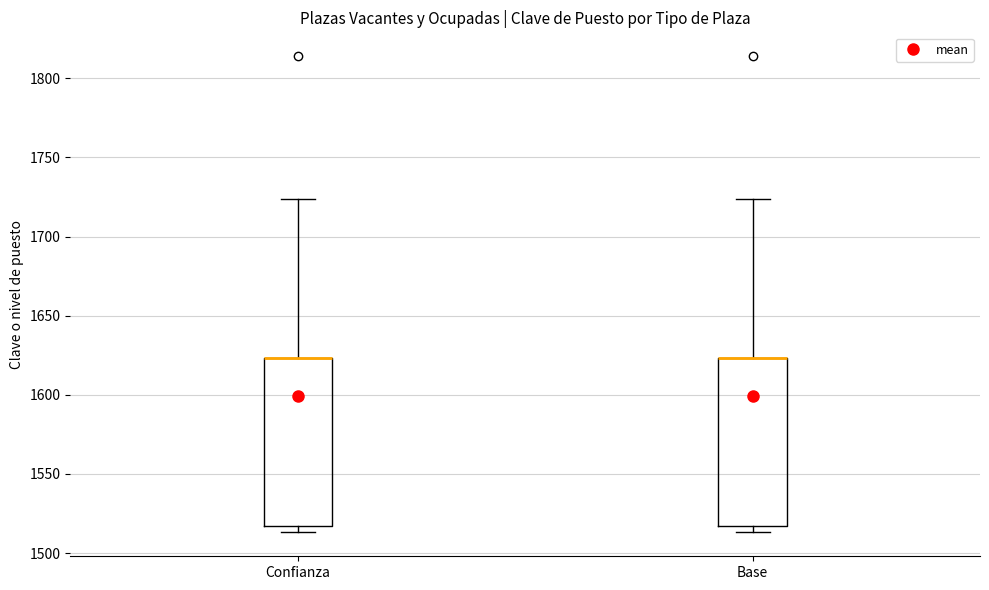

Reading left to right, read every box against the y-axis: the position of its median line, the range the box covers, and the ends of its whiskers. The values are not printed on the chart, so give them approximately, as read against the axis.

Confianza: median 1625 (drawn on the box's upper edge), box 1515 to 1625, whiskers 1515 (just below the box's lower edge) to 1725
Base: median 1625 (drawn on the box's upper edge), box 1515 to 1625, whiskers 1515 (just below the box's lower edge) to 1725